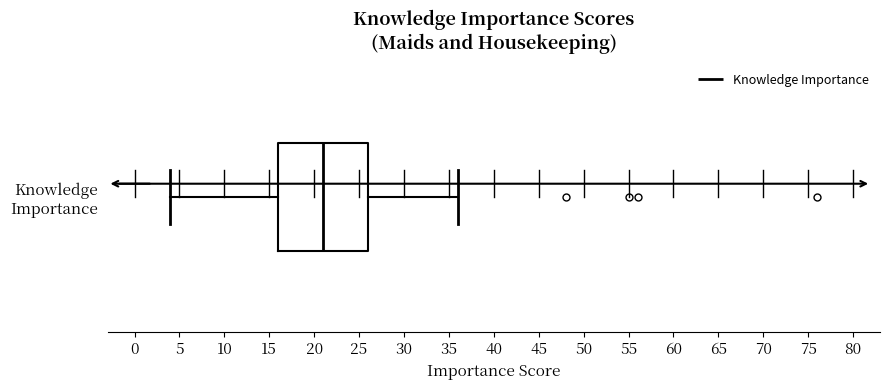

Where does the right whisker of the box for Knowledge Importance end on the x-axis? The values are not printed on the chart, so give them approximately, as read against the axis.

36